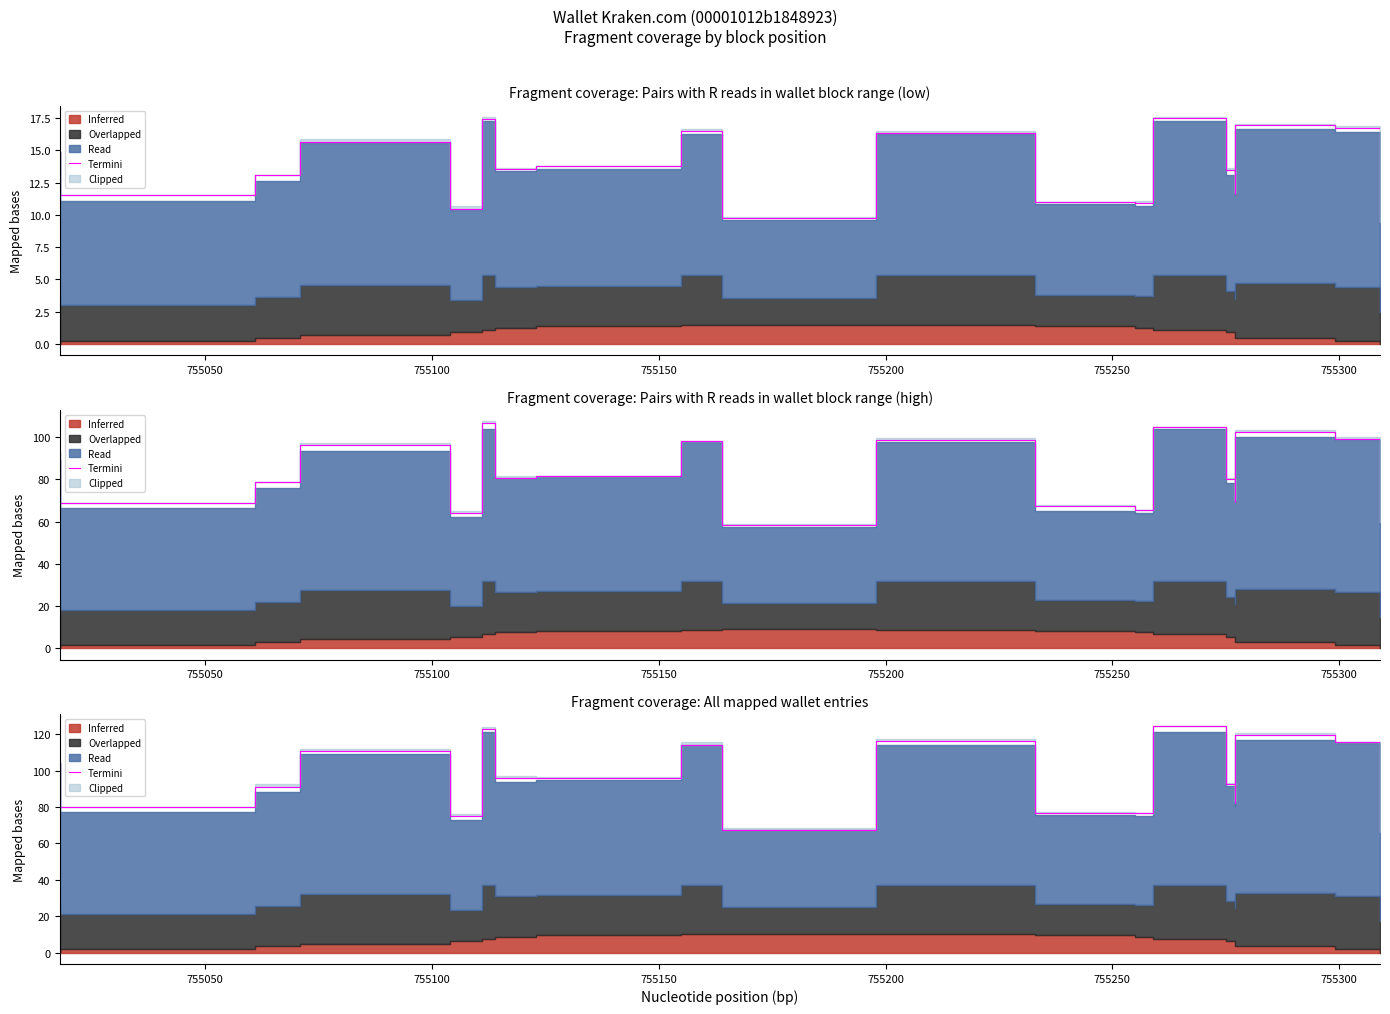

What is the value of the 19th point from the left?

115.9